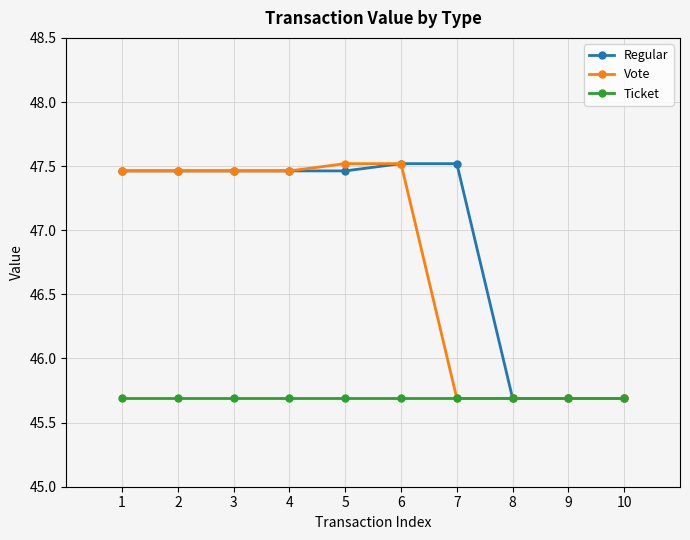

Is it true that Vote equals 45.7 at 9?

True